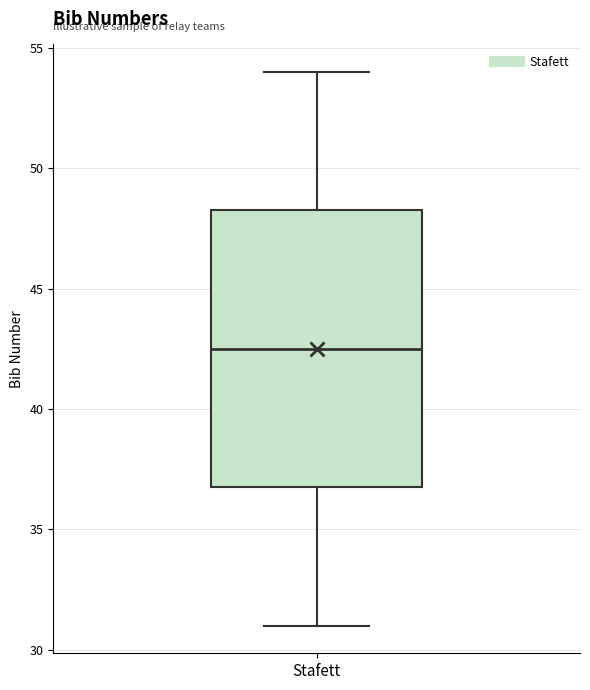

Transcribe this box plot: give where the median line is, the range the box spans, and where the two whiskers end, as read against the y-axis. The values are not printed on the chart, so give them approximately, as read against the axis.

median 42.5, box 37.0 to 48.5, whiskers 31.0 to 54.0